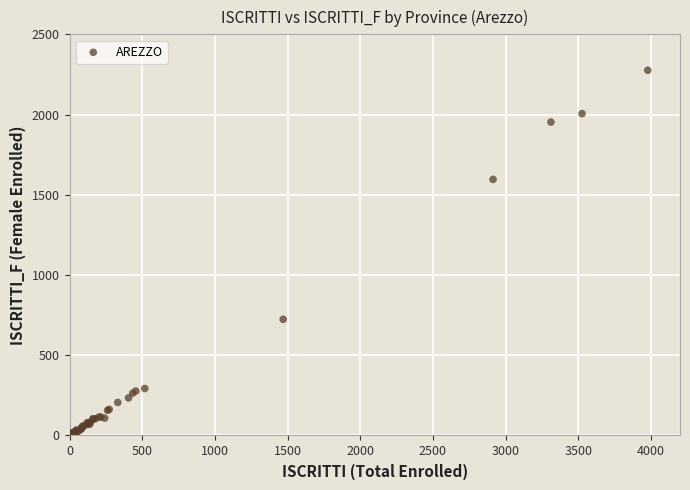

What Y value in the scatter plot is closest to 1139?

724